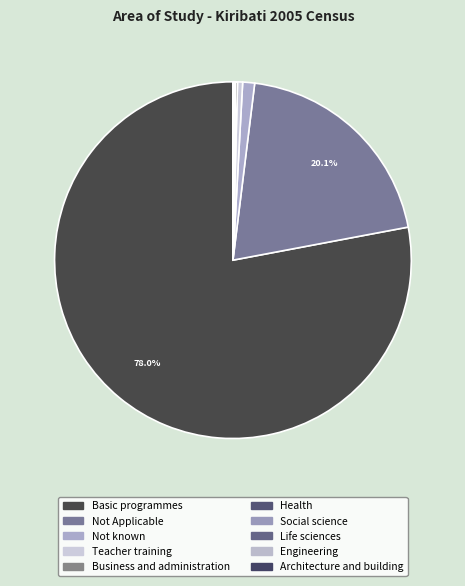

Combined, do Business and administration and Social science account for over 50%?

No